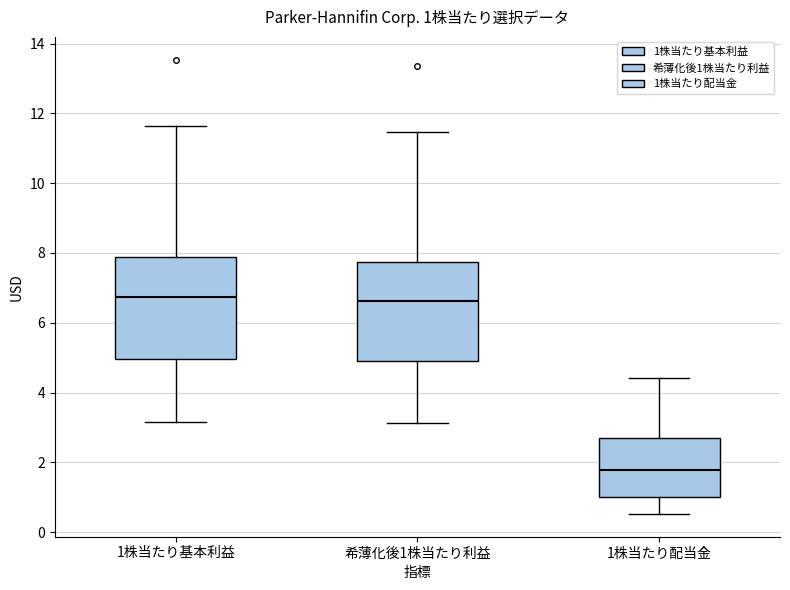

Which box's median line is the lowest?

1株当たり配当金